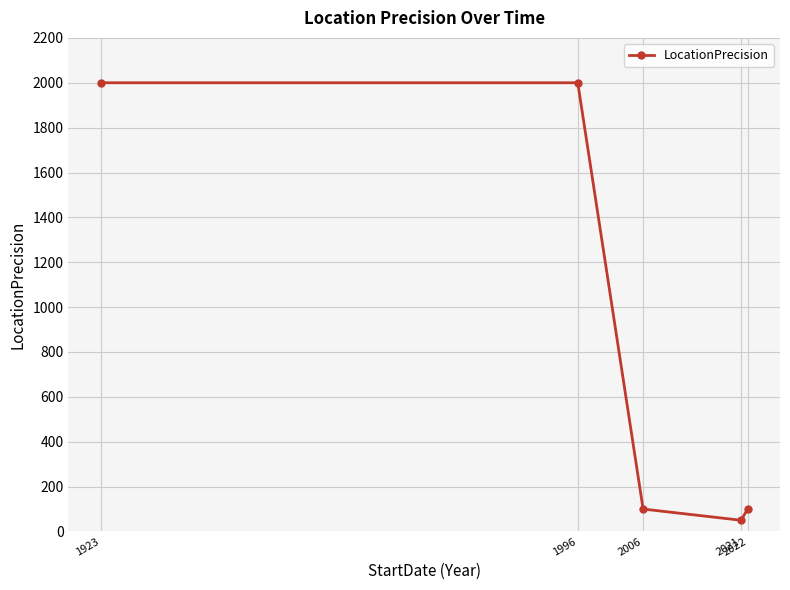

The chart shows a value of 2000 at 1923. True or false?

True